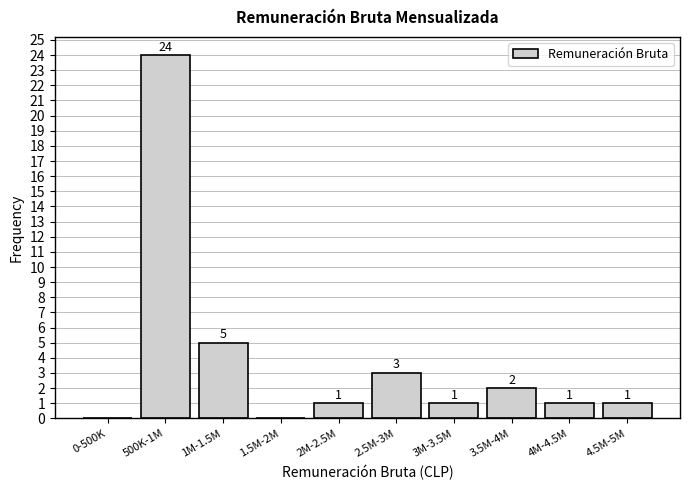

Reading left to right, extract all data points from this chart.

0-500K=0	500K-1M=24	1M-1.5M=5	1.5M-2M=0	2M-2.5M=1	2.5M-3M=3	3M-3.5M=1	3.5M-4M=2	4M-4.5M=1	4.5M-5M=1